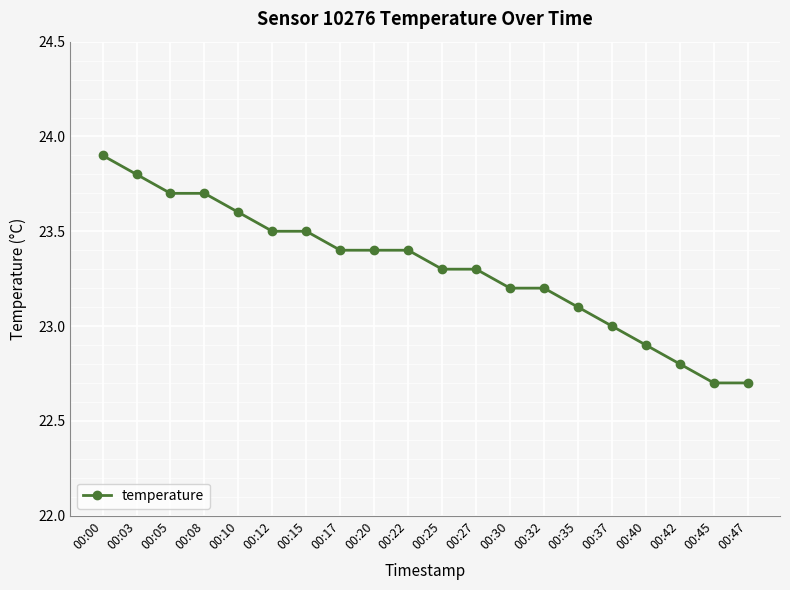

How many categories are shown in the chart?

20